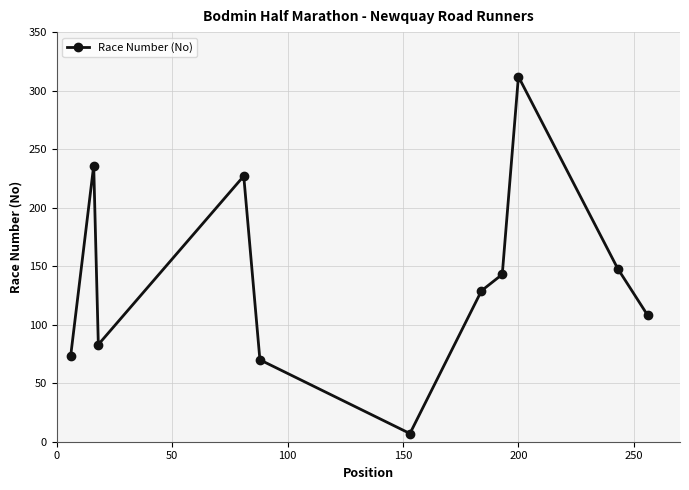

What is the greatest value displayed?

312